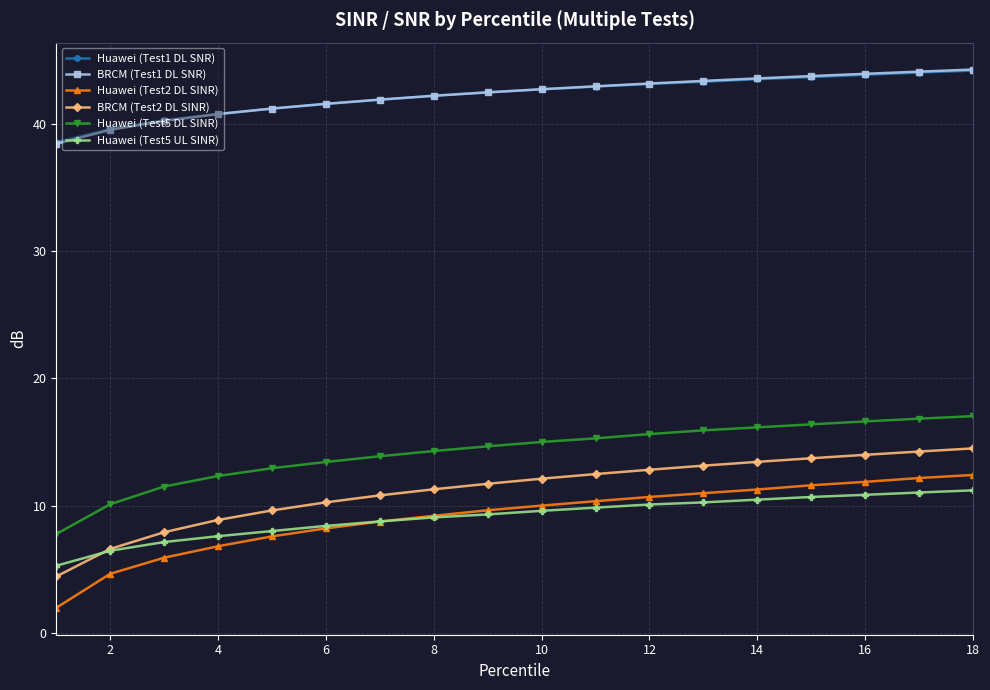

True or false: Huawei (Test2 DL SINR) and Huawei (Test1 DL SNR) cross at least once.

False